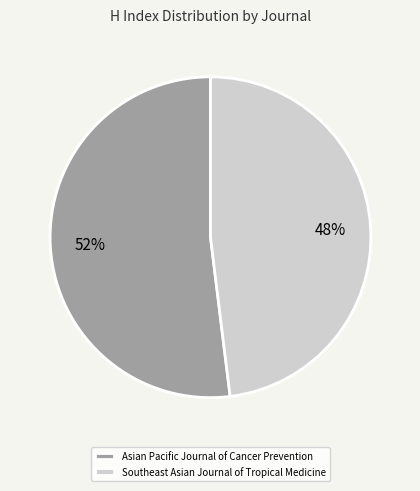

To the nearest percent, what is the difference between the Southeast Asian Journal of Tropical Medicine and Asian Pacific Journal of Cancer Prevention slice percentages?

4%